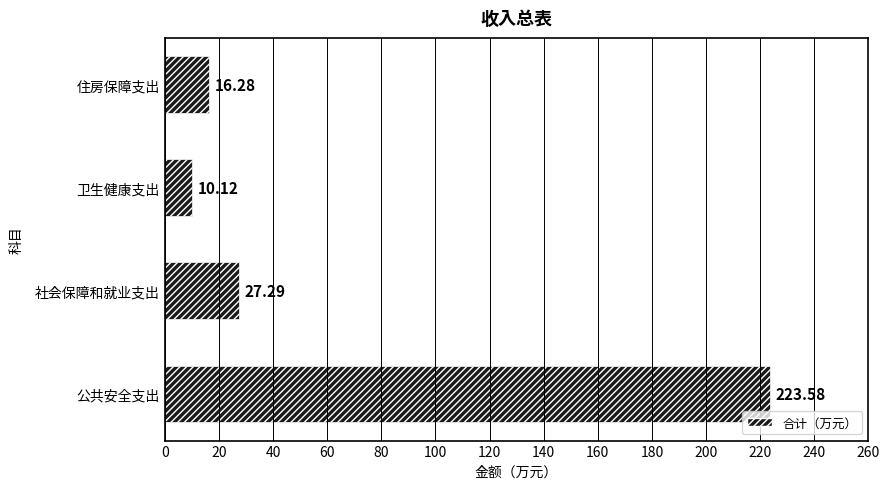

How many categories are shown in the chart?

4